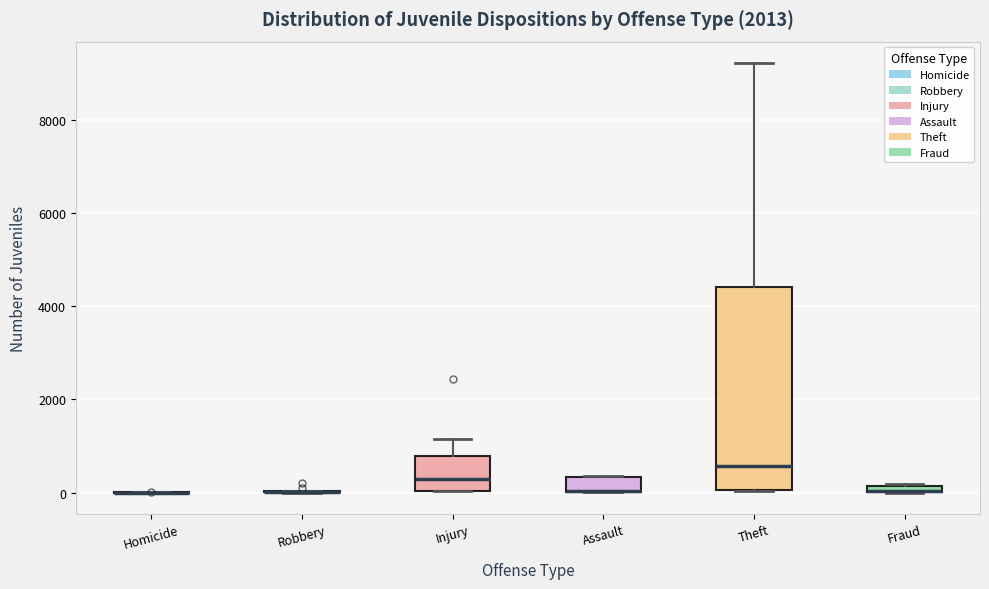

Where is the lower edge of the box for Fraud on the y-axis? The values are not printed on the chart, so give them approximately, as read against the axis.

0